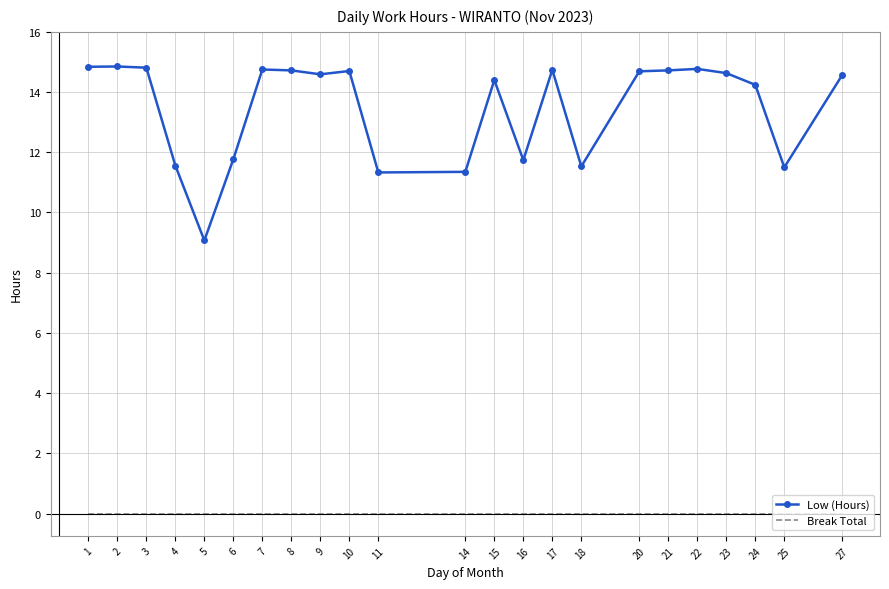

What is the difference between the maximum and minimum values in the Low (Hours) series?

5.8